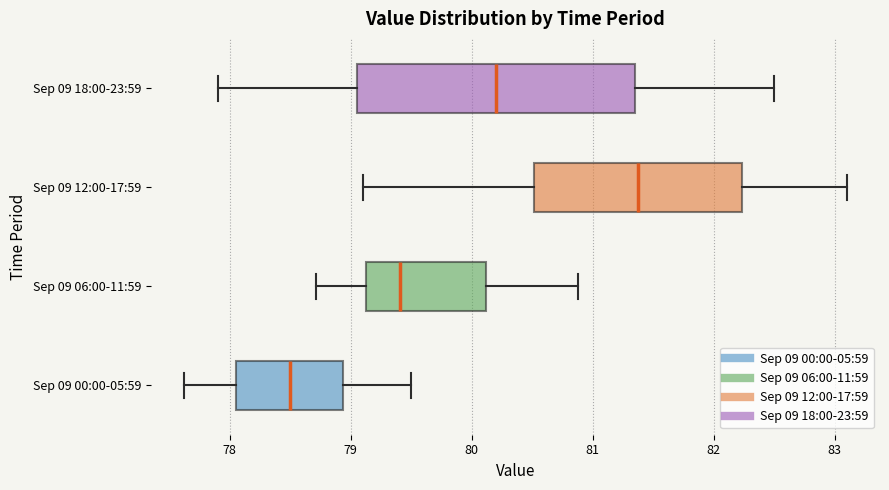

Which box's median line is the furthest to the right?

Sep 09 12:00-17:59